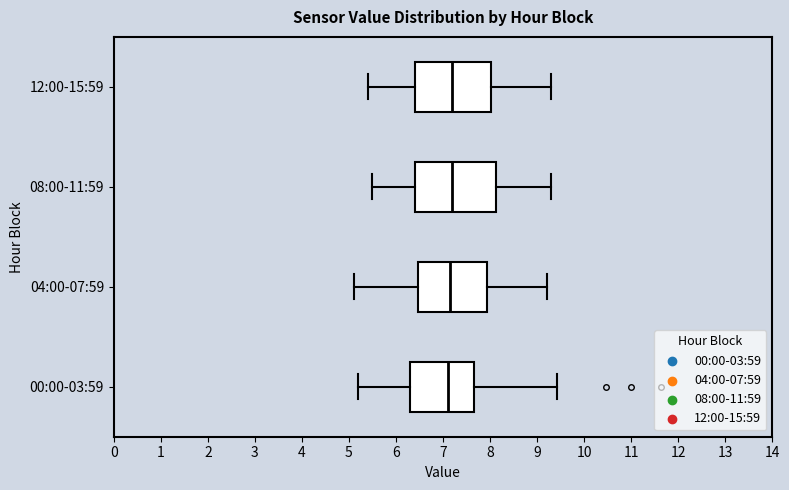

Reading bottom to top, read every box against the x-axis: the position of its median line, the range the box covers, and the ends of its whiskers. The values are not printed on the chart, so give them approximately, as read against the axis.

00:00-03:59: median 7.1, box 6.3 to 7.7, whiskers 5.2 to 9.4
04:00-07:59: median 7.2, box 6.5 to 7.9, whiskers 5.1 to 9.2
08:00-11:59: median 7.2, box 6.4 to 8.1, whiskers 5.5 to 9.3
12:00-15:59: median 7.2, box 6.4 to 8.0, whiskers 5.4 to 9.3